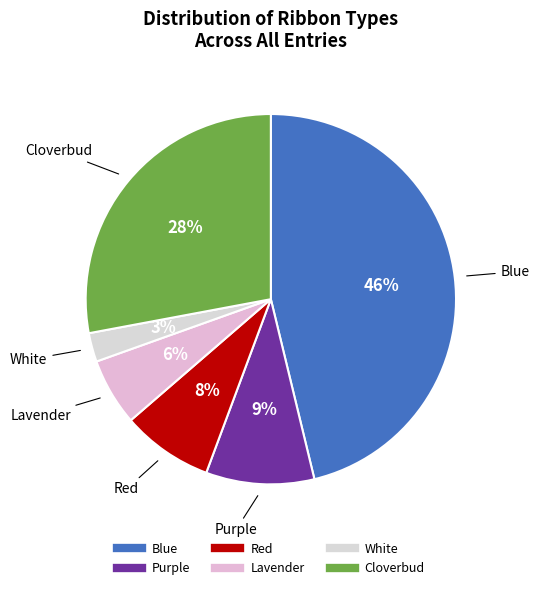

How many segments does this pie chart have?

6